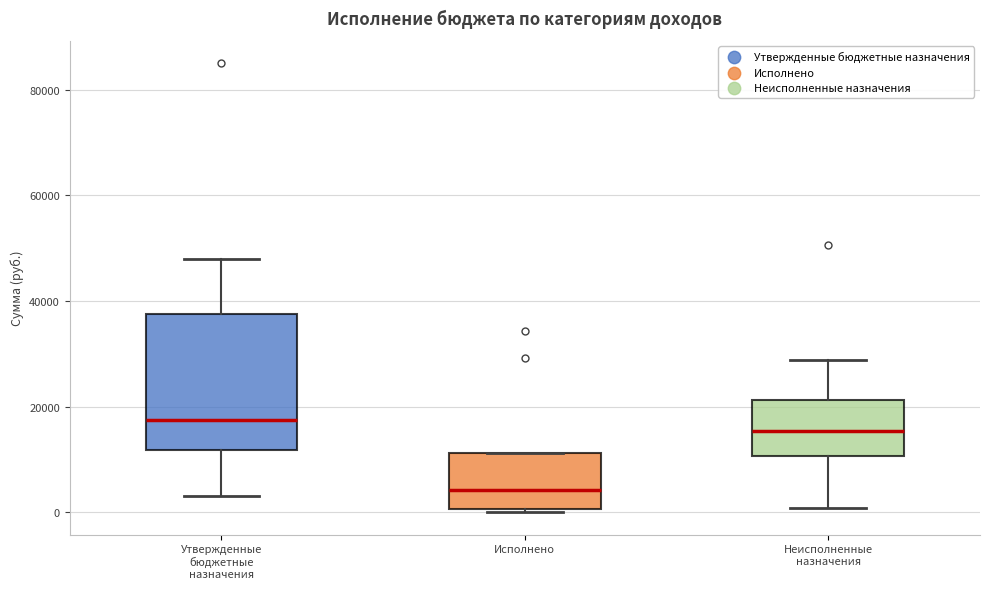

Where is the lower edge of the box for Исполнено on the y-axis? The values are not printed on the chart, so give them approximately, as read against the axis.

0